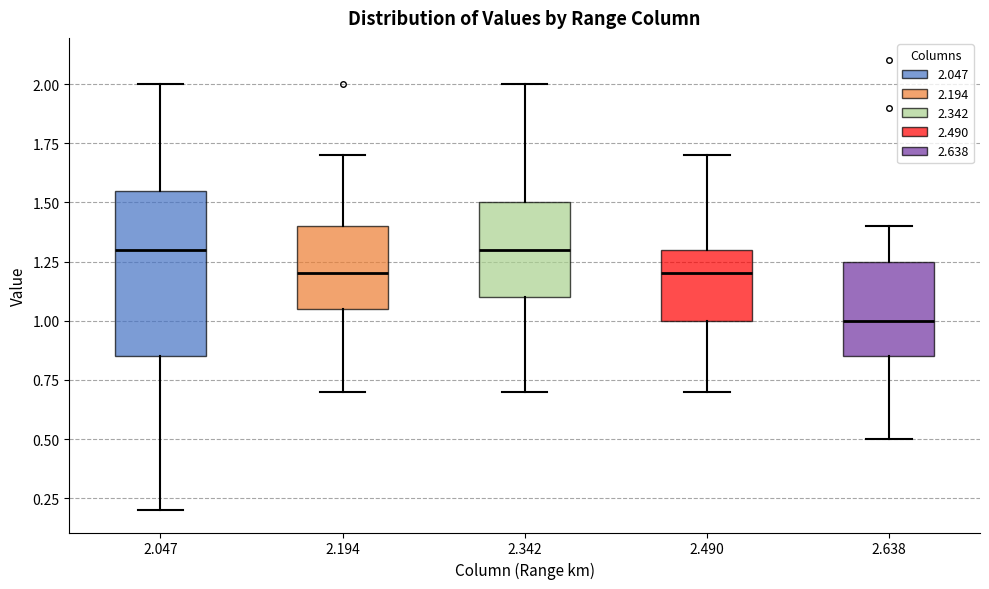

Comparing the boxes themselves (not the whiskers), which one is the tallest?

2.047